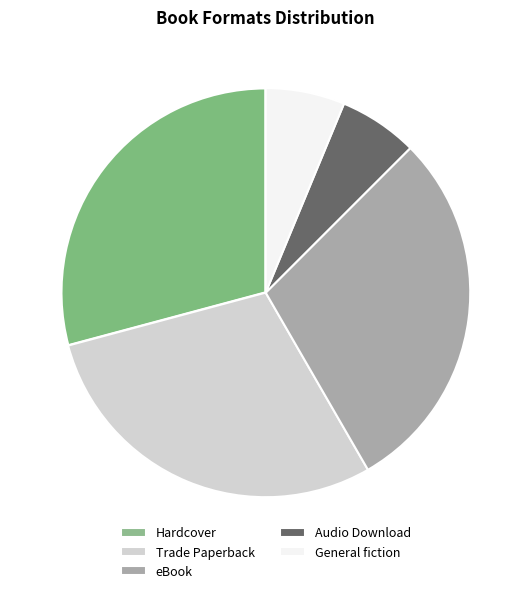

Is there a majority slice in this chart?

No